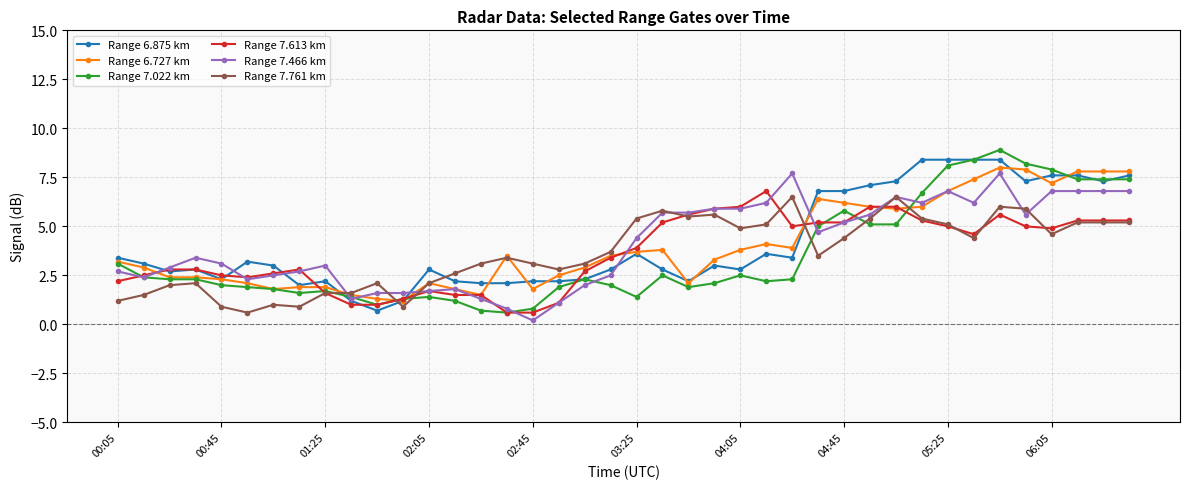

How many lines are shown in the chart?

6